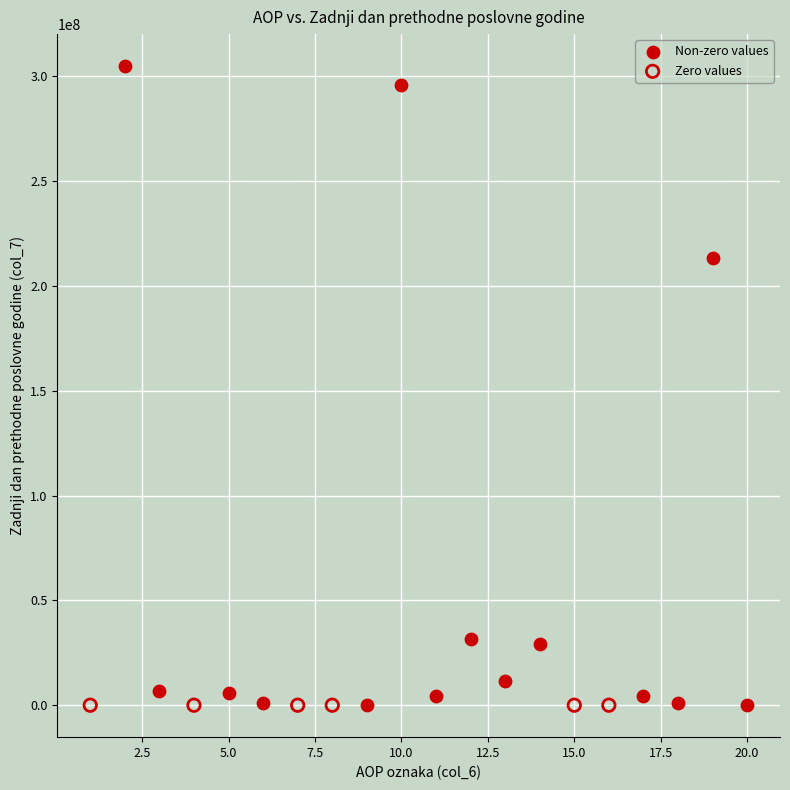

Which series reaches the maximum Y coordinate?

Non-zero values